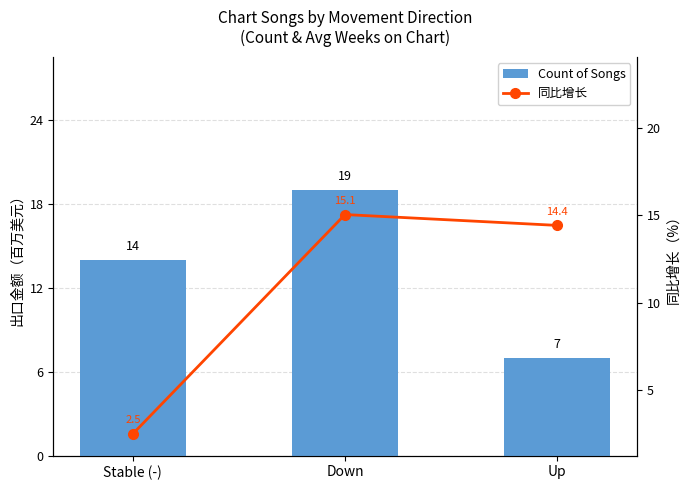

Is the value of Count of Songs at Down greater than the value of 同比增长 at Down?

Yes